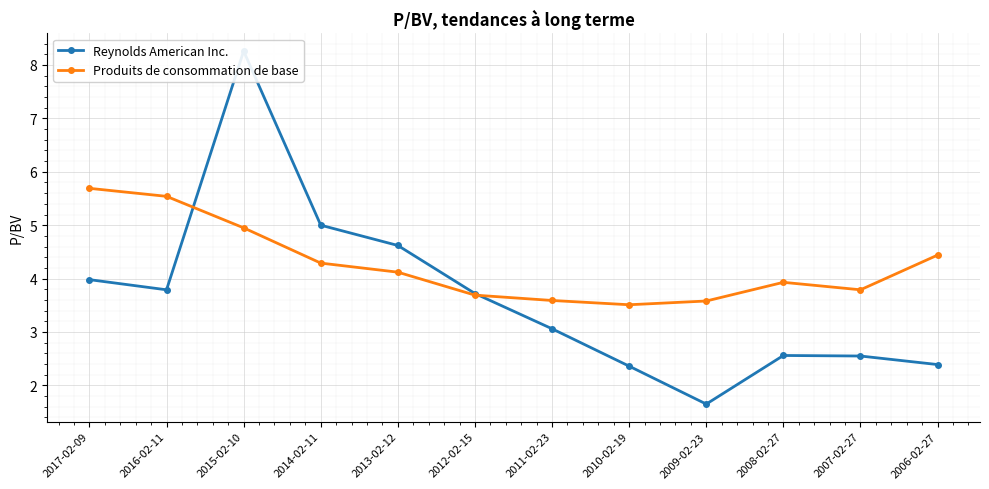

Rank the series by their average value, from highest to lowest.

Produits de consommation de base, Reynolds American Inc.